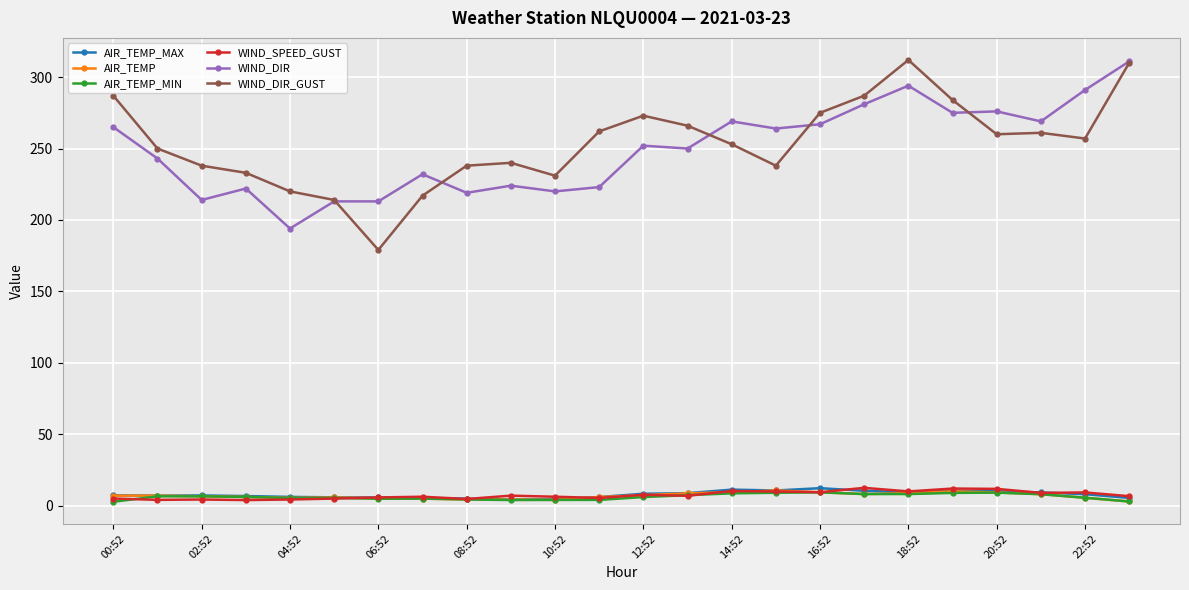

Which series has the largest range (max minus min)?

WIND_DIR_GUST